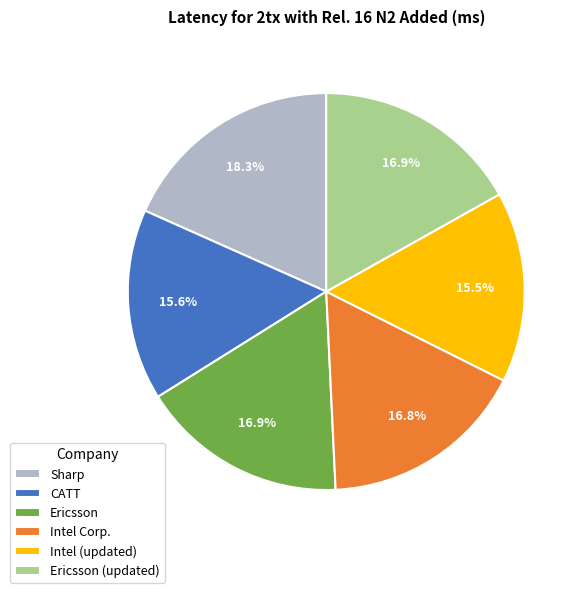

The Sharp slice represents 11% of the pie. True or false?

False